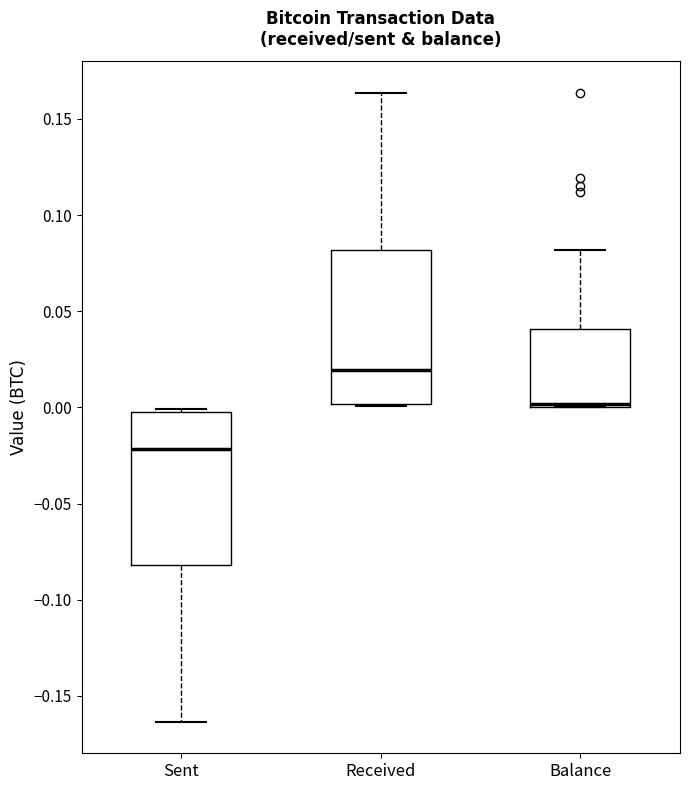

Reading left to right, transcribe this box plot: for each box, give where its median line is, the range the box spans, and where its two whiskers end, as read against the y-axis. The values are not printed on the chart, so give them approximately, as read against the axis.

Sent: median -0.020, box -0.080 to -0.005, whiskers -0.165 to 0.000
Received: median 0.020, box 0.000 to 0.080, whiskers 0.000 to 0.165
Balance: median 0.000 (just above the box's lower edge), box 0.000 to 0.040, whiskers 0.000 to 0.080